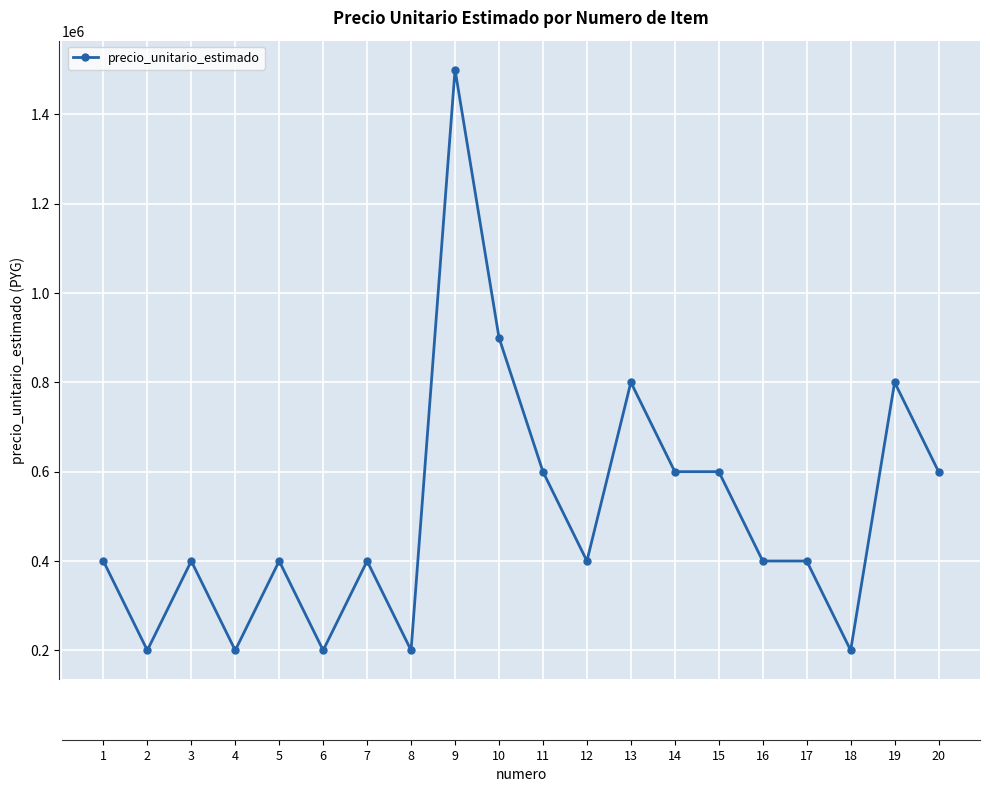

What is the greatest value displayed?

1500000